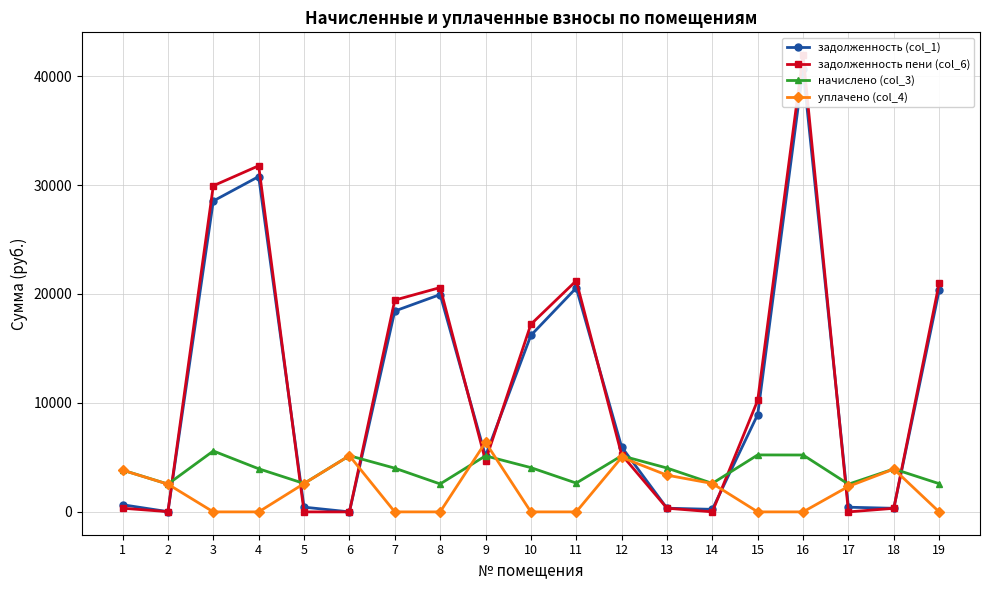

What is the difference between the maximum and minimum values in the задолженность пени (col_6) series?

41921.5